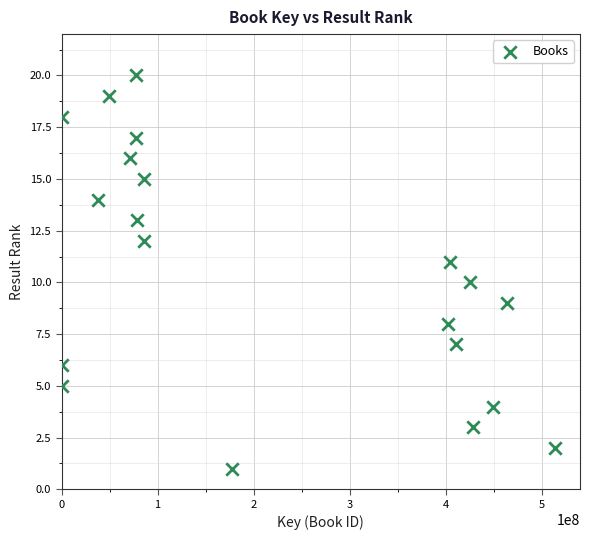

What is the range of Y values (max minus min)?

19